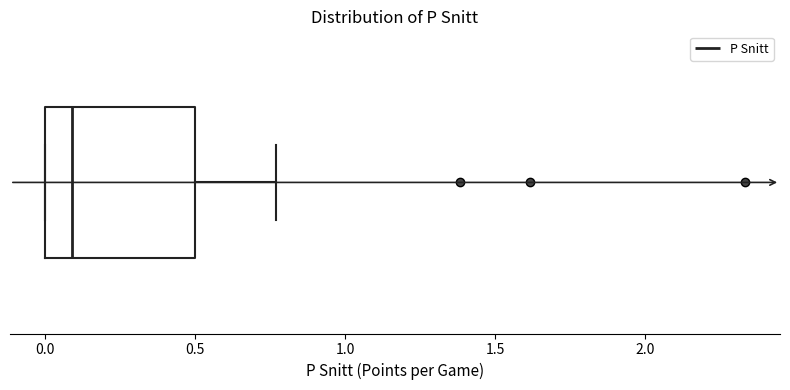

Where does the median line of the box sit on the x-axis? The values are not printed on the chart, so give them approximately, as read against the axis.

0.10